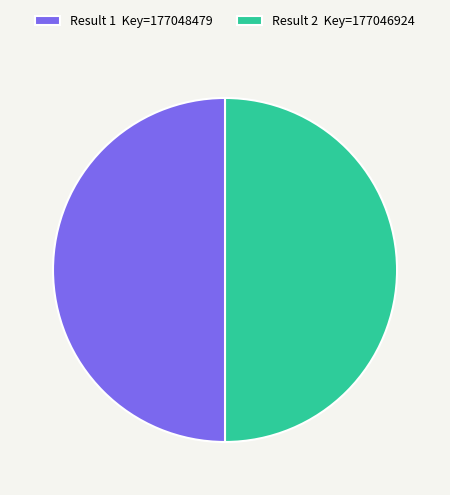

Approximately how many times larger is the value at Result 1 Key=177048479 compared to Result 2 Key=177046924?

1.0